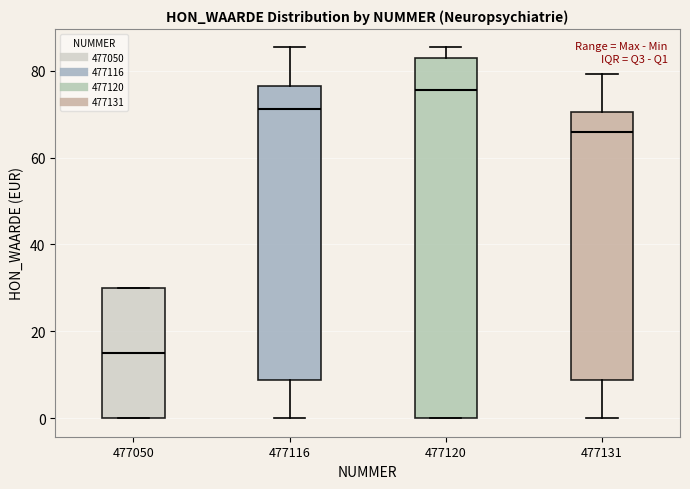

Which box is the tallest, from its lower edge to its upper edge?

477120